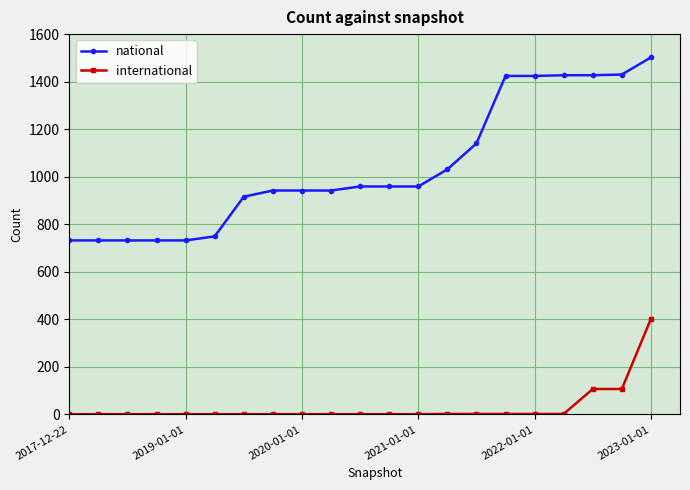

Which series has the largest total across all categories?

national